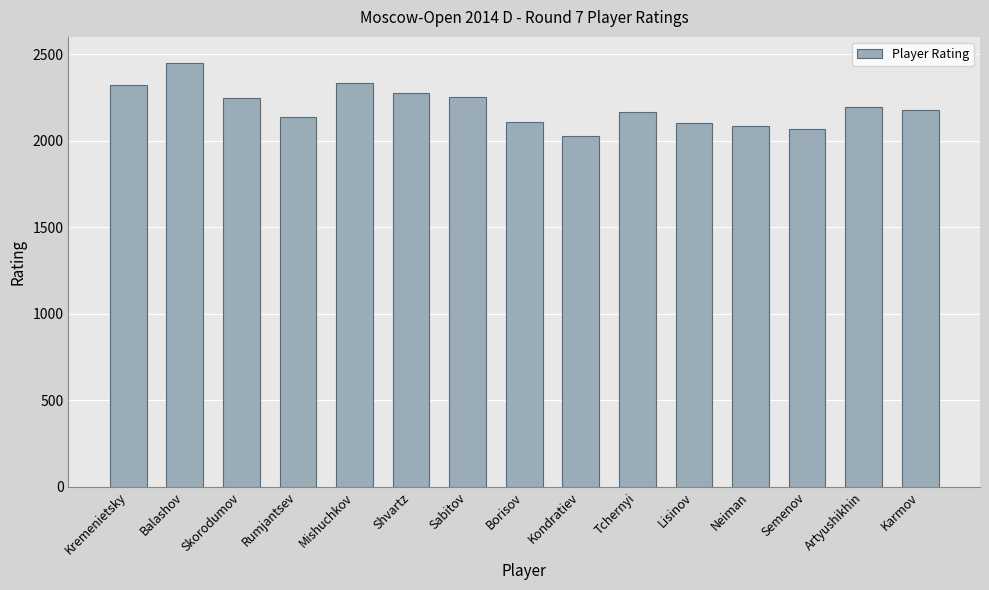

Is it true that the value at Borisov is 2106?

True